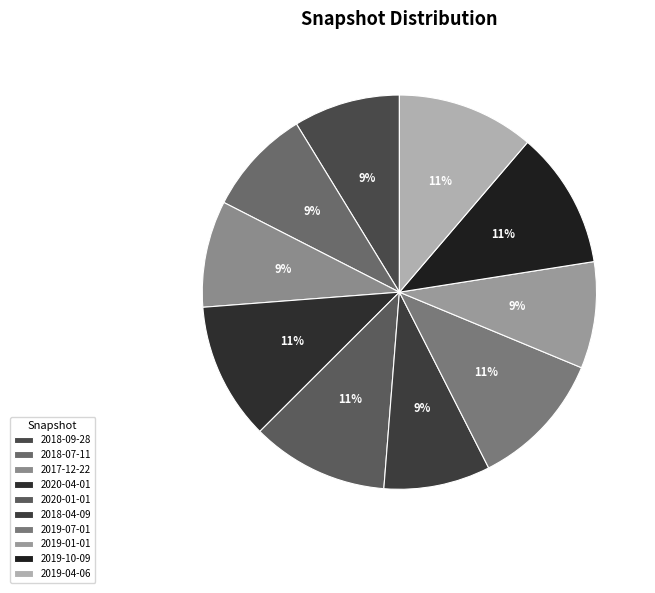

What percentage do 2017-12-22 and 2019-01-01 together represent?

17.5%